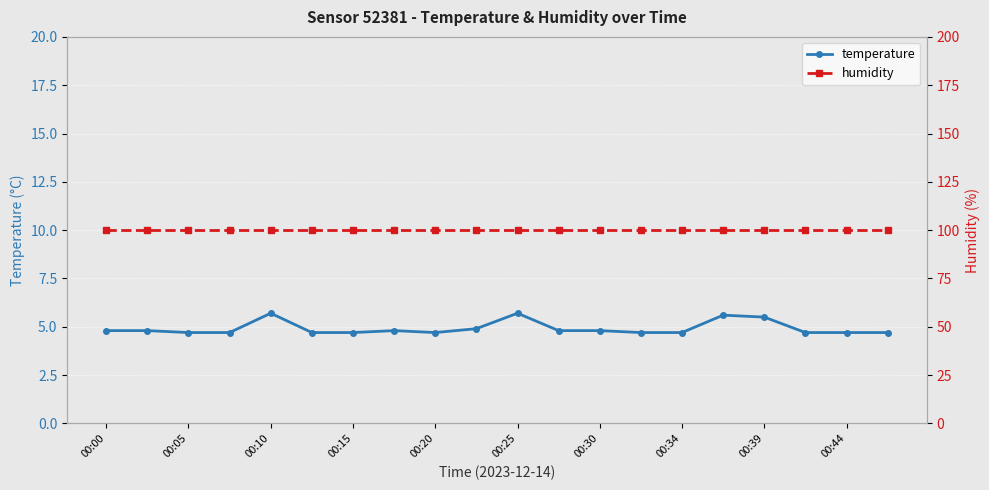

At which label is humidity closest to 99?

00:00